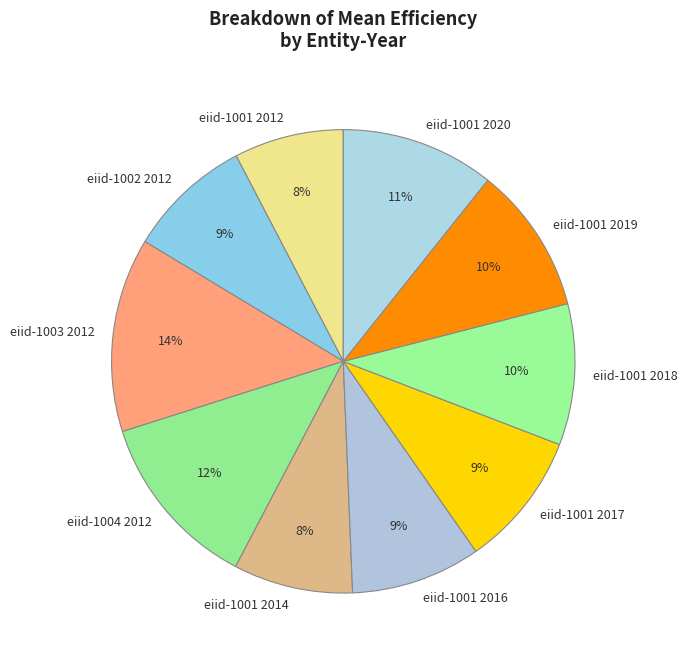

What percentage is the eiid-1001 2018 slice, to the nearest percent?

10%